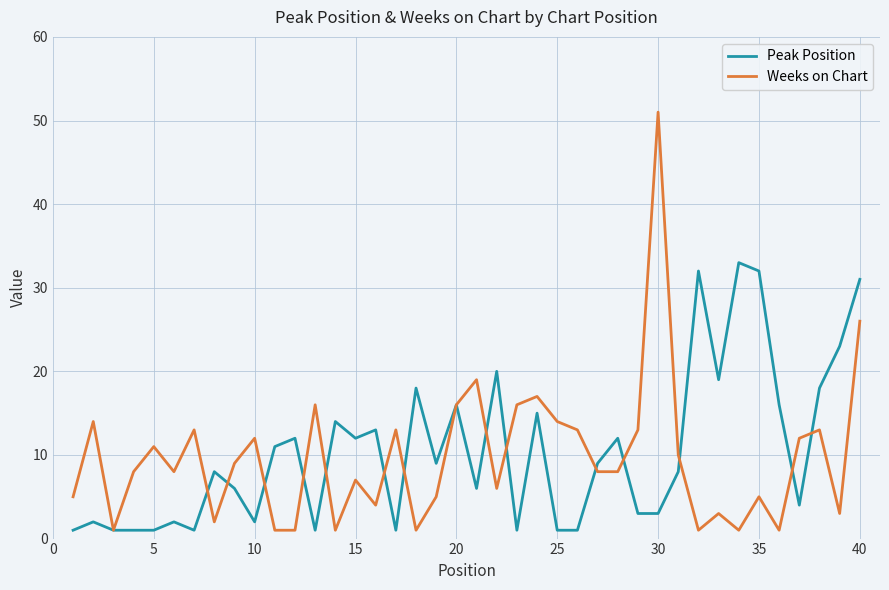

Does the chart have visible grid lines?

Yes